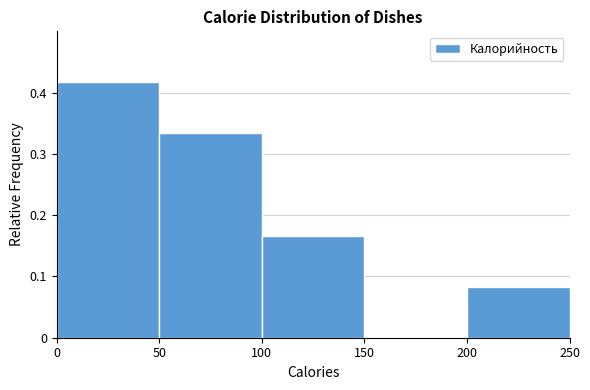

How tall is the bar that spans 200 to 250 on the x-axis? The values are not printed on the chart, so give them approximately, as read against the axis.

0.08